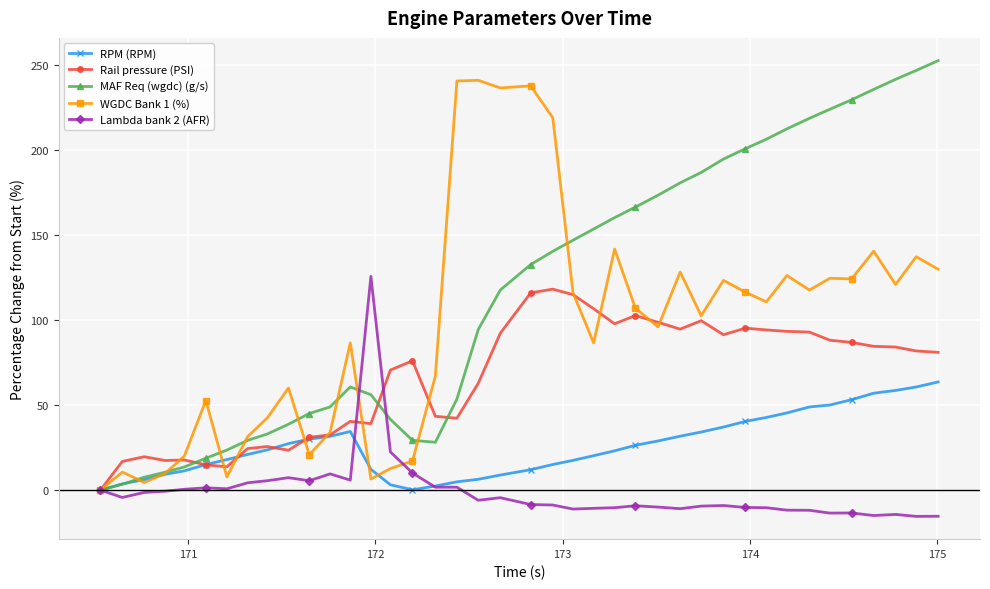

Does the chart display data point markers on the line(s)?

Yes